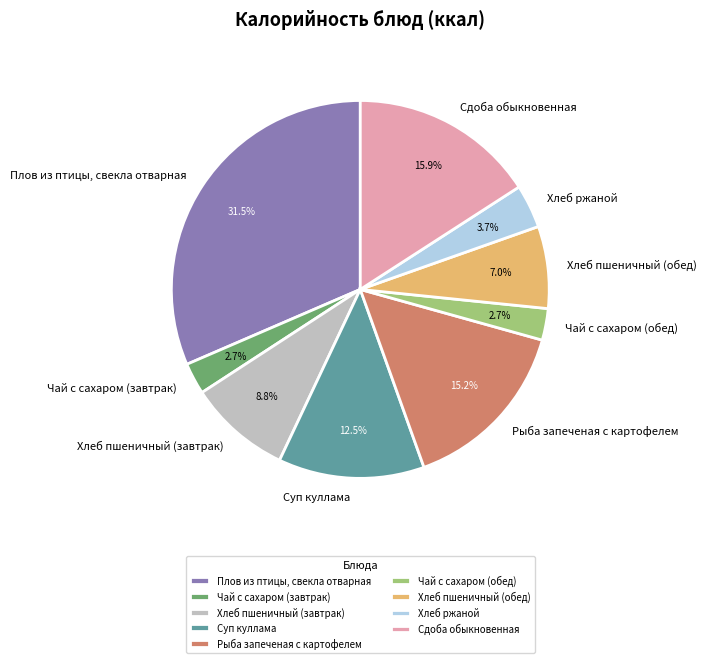

Does Хлеб пшеничный (завтрак) account for over 50% of the chart?

No